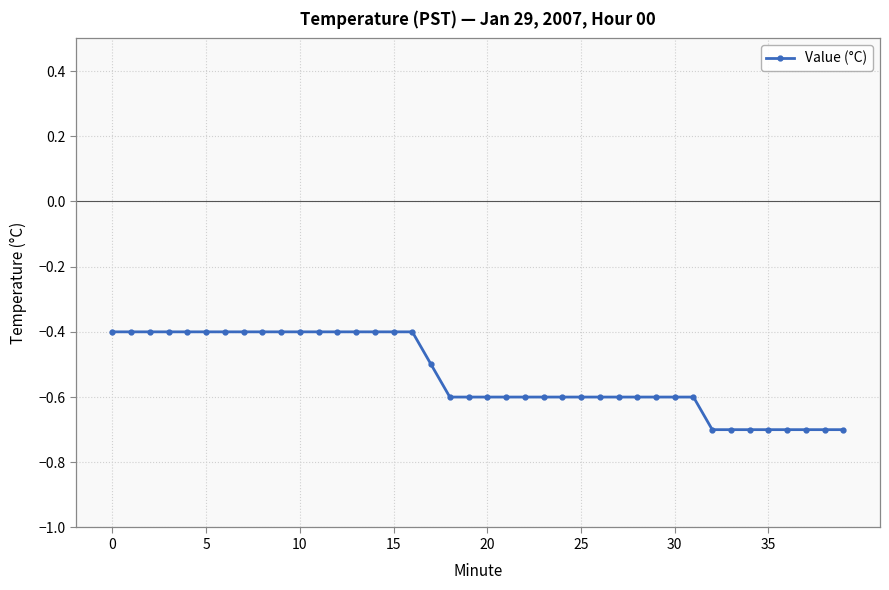

What is the value of the 16th point from the left?

-0.4